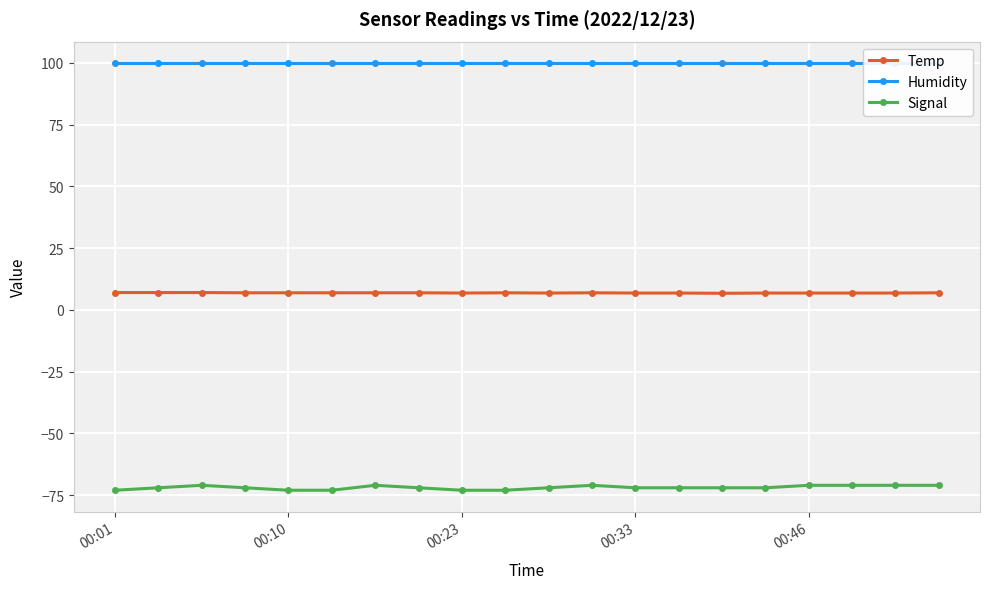

True or false: Temp has more than 0 points higher than both neighbors.

True